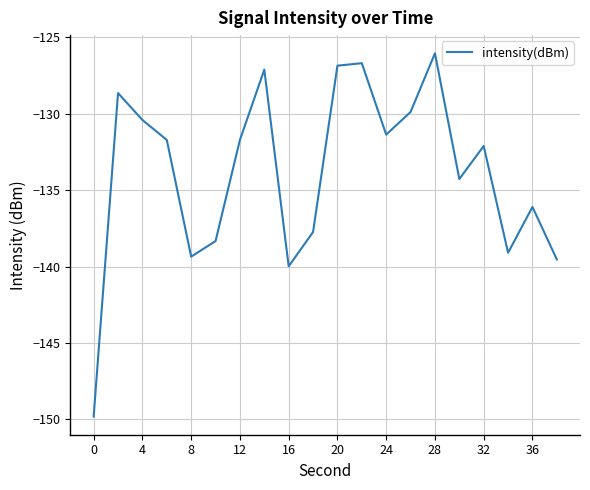

What is the maximum value shown in the chart?

-126.0